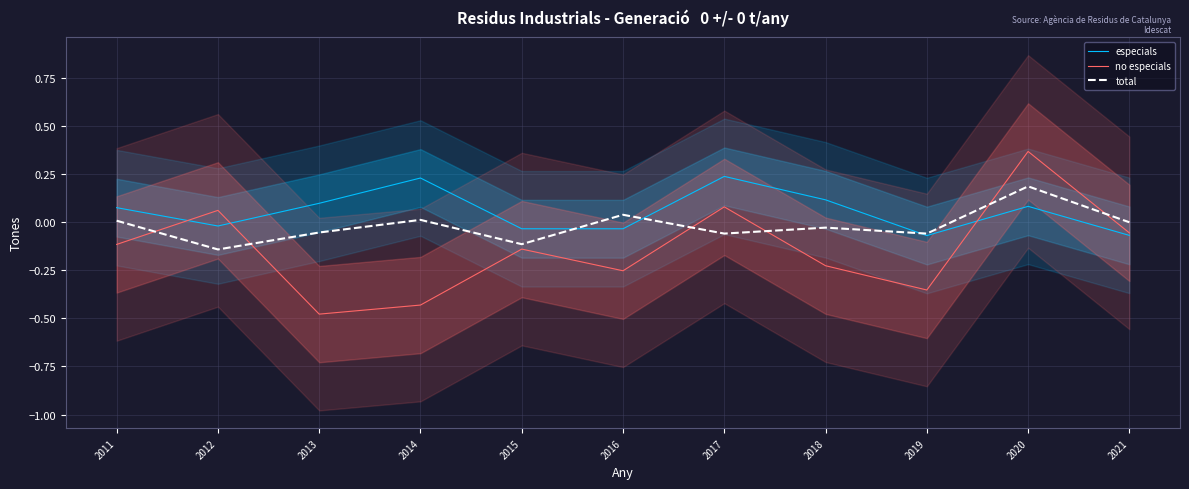

Which category has the highest value across all series?

2020